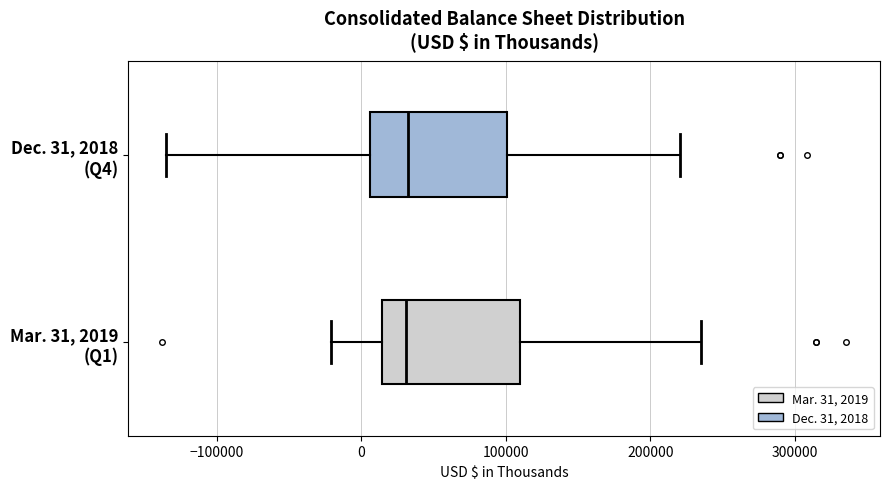

Reading bottom to top, transcribe this box plot: for each box, give where its median line is, the range the box spans, and where its two whiskers end, as read against the x-axis. The values are not printed on the chart, so give them approximately, as read against the axis.

Mar. 31, 2019 (Q1): median 30000, box 10000 to 110000, whiskers -20000 to 240000
Dec. 31, 2018 (Q4): median 30000, box 10000 to 100000, whiskers -140000 to 220000